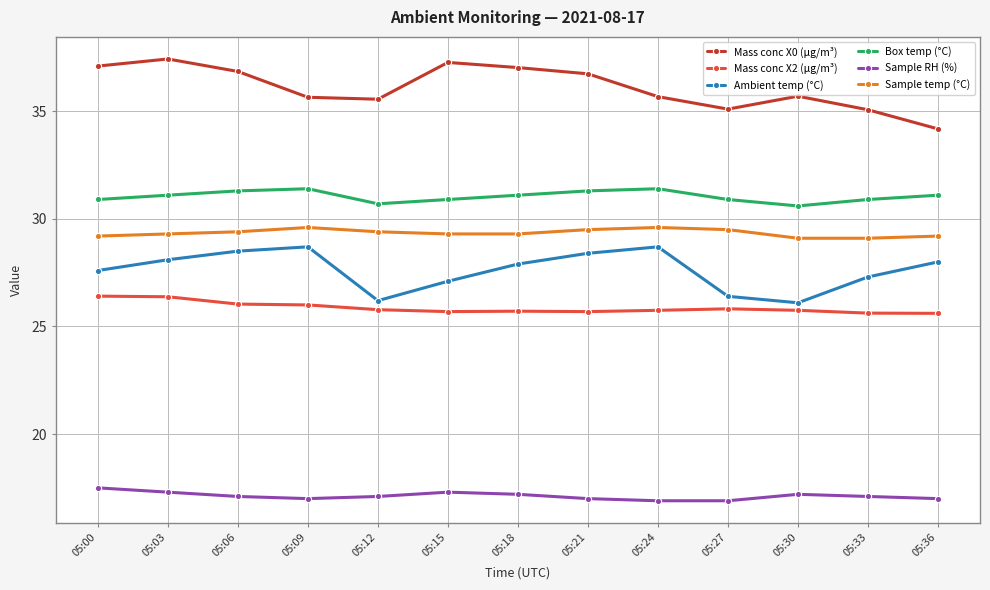

True or false: Sample temp (°C) and Mass conc X0 (μg/m³) cross at least once.

False